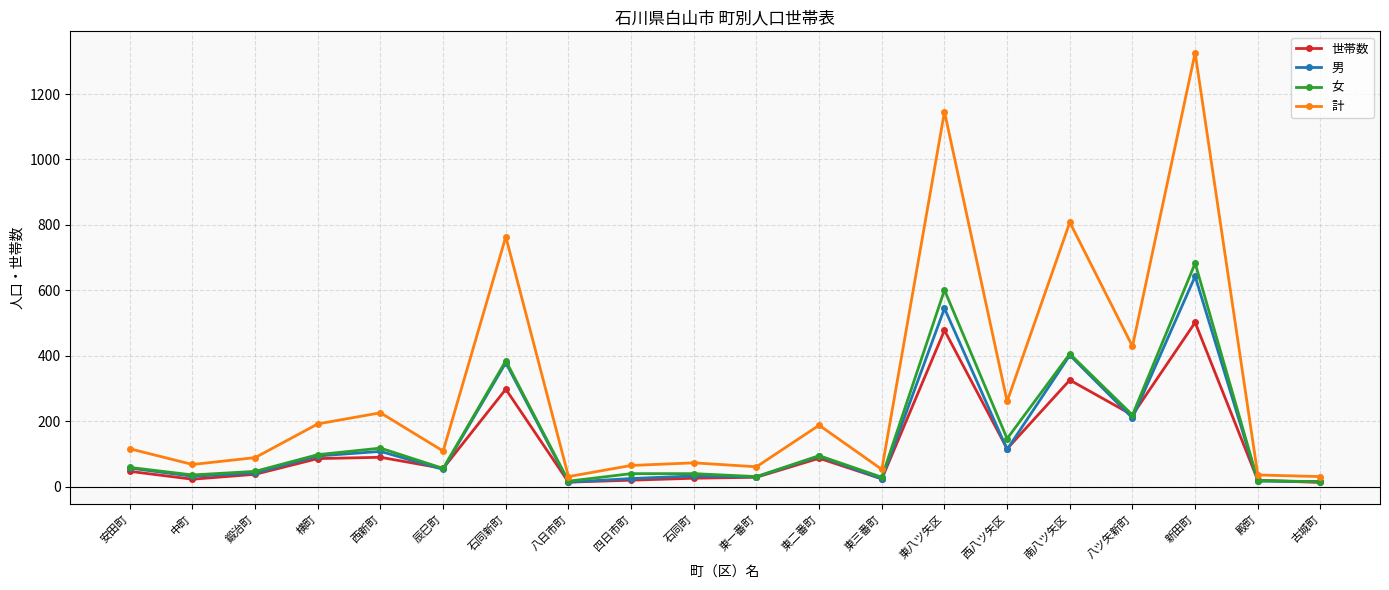

At which category does 計 reach its first local valley?

中町